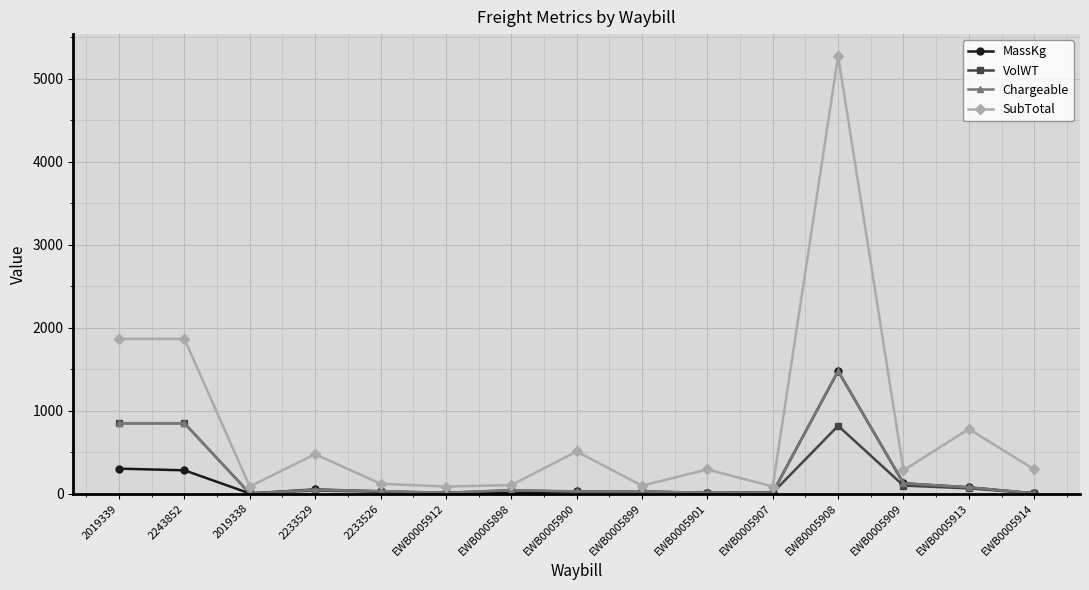

At how many categories does at least one series exceed 957?

3